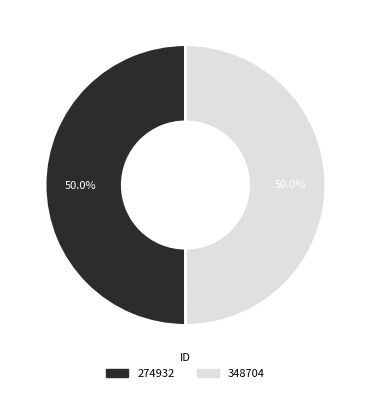

Combined, do 274932 and 348704 account for over 50%?

Yes